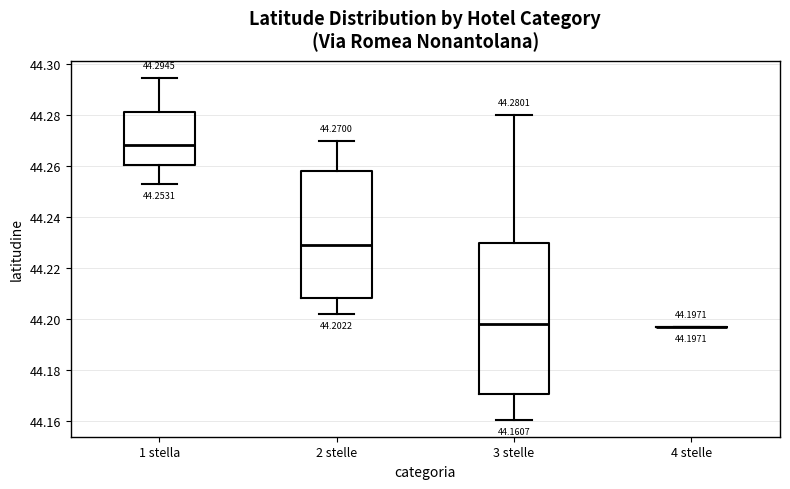

Comparing the boxes themselves (not the whiskers), which one is the tallest?

3 stelle